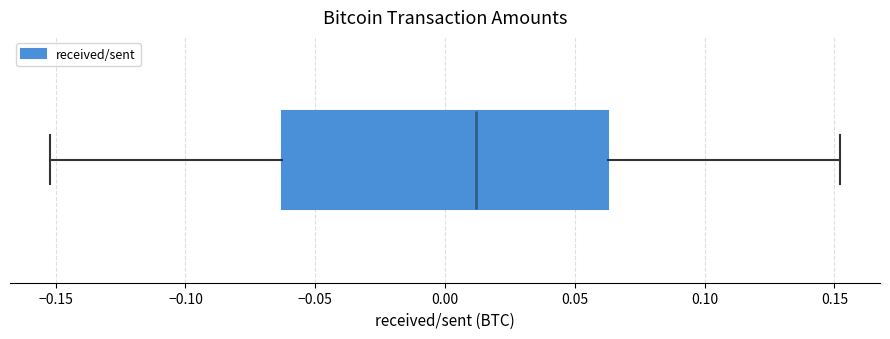

Read this box plot against the x-axis: the position of the median line, the range covered by the box, and the ends of both whiskers. The values are not printed on the chart, so give them approximately, as read against the axis.

median 0.010, box -0.065 to 0.065, whiskers -0.150 to 0.150